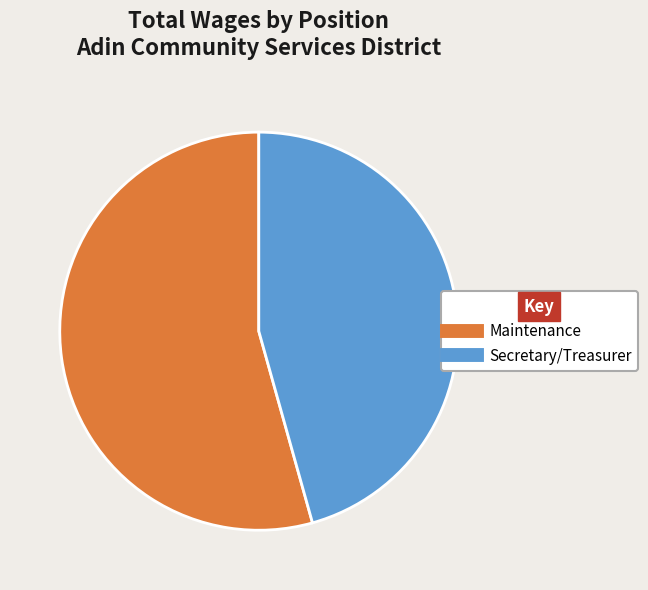

Is it true that Secretary/Treasurer is 46% of the pie?

True